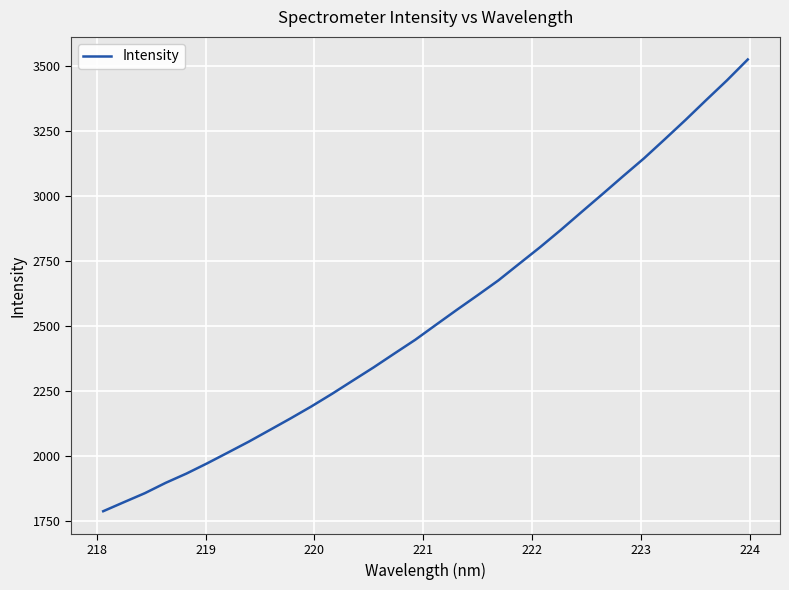

Reading left to right, transcribe all the data shown in this chart.

1788.1	1822.9	1857.4	1897.1	1932.8	1972.3	2013.8	2055.6	2100.0	2144.6	2190.6	2239.3	2290.3	2341.0	2394.3	2447.0	2504.7	2562.1	2618.1	2675.3	2739.1	2802.5	2869.0	2937.9	3006.3	3075.6	3143.8	3217.1	3291.4	3368.2	3443.9	3524.0